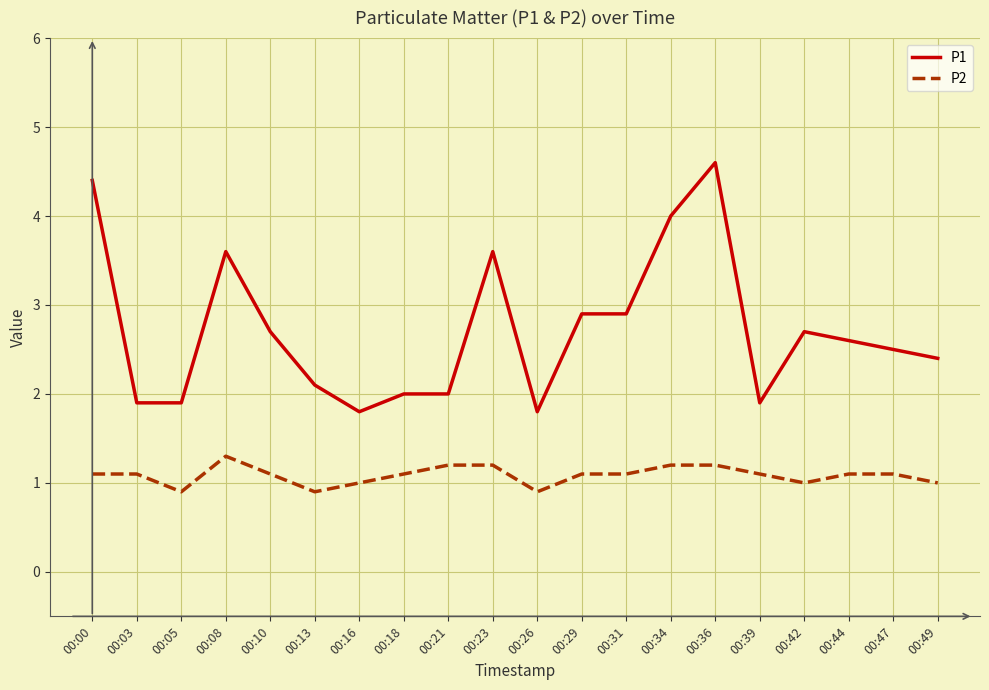

Count the number of categories in the chart.

20